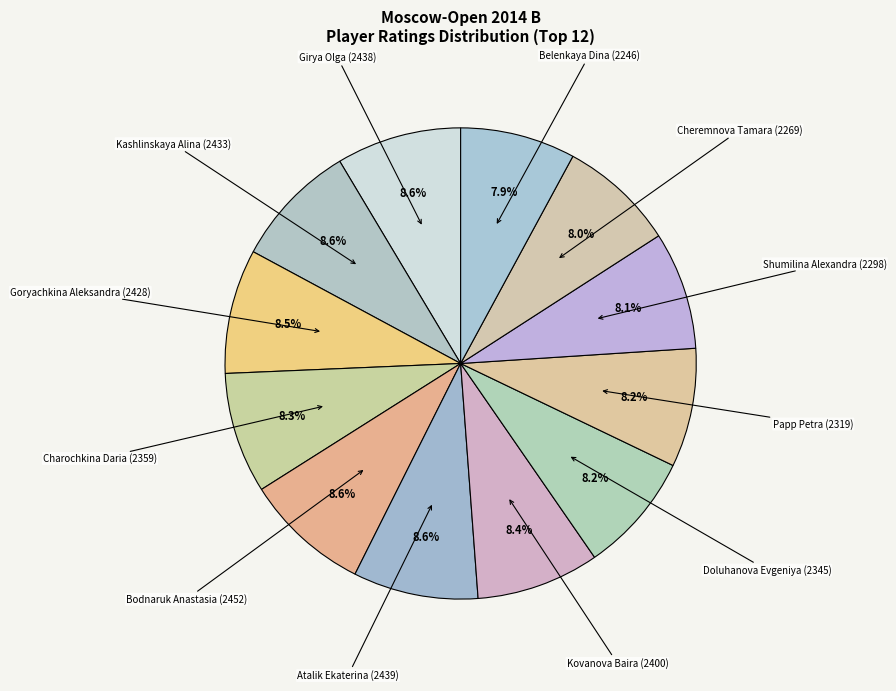

How many slices are in this pie chart?

12